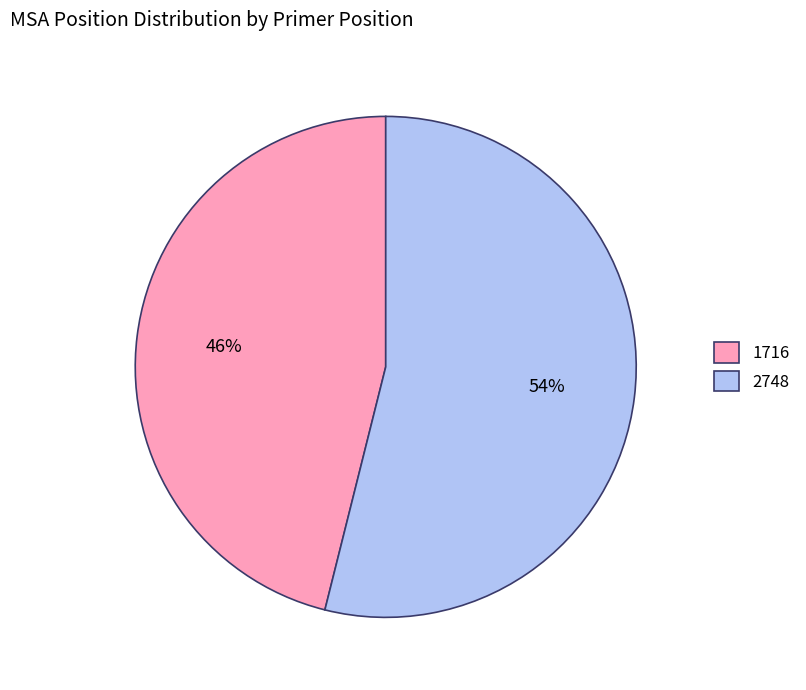

To the nearest percent, what is the difference between the largest and smallest slice percentages?

8%